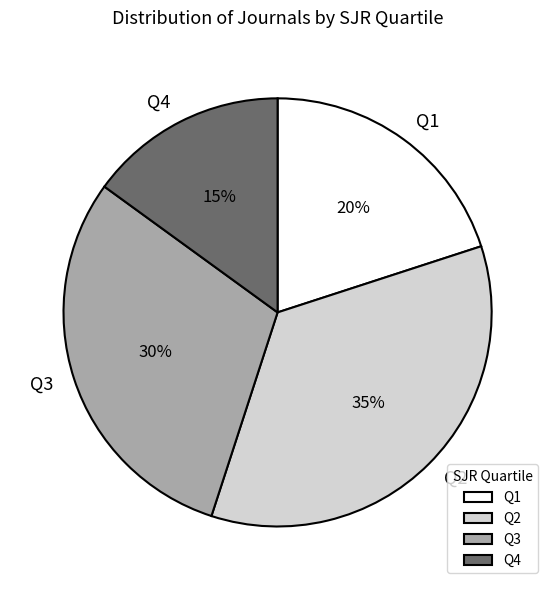

To the nearest percent, what portion does Q4 represent?

15%